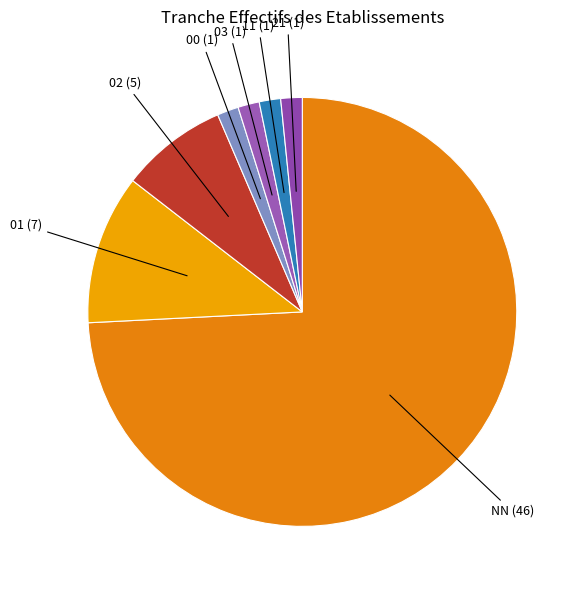

What is the smallest slice in the pie chart?

00